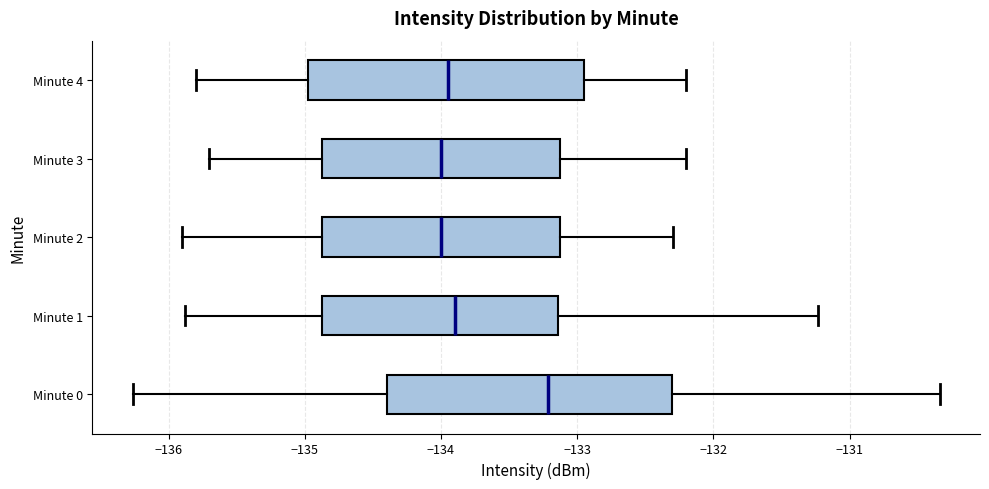

Reading bottom to top, read every box against the x-axis: the position of its median line, the range the box covers, and the ends of its whiskers. The values are not printed on the chart, so give them approximately, as read against the axis.

Minute 0: median -133.2, box -134.4 to -132.3, whiskers -136.3 to -130.3
Minute 1: median -133.9, box -134.9 to -133.1, whiskers -135.9 to -131.2
Minute 2: median -134.0, box -134.9 to -133.1, whiskers -135.9 to -132.3
Minute 3: median -134.0, box -134.9 to -133.1, whiskers -135.7 to -132.2
Minute 4: median -133.9, box -135.0 to -132.9, whiskers -135.8 to -132.2